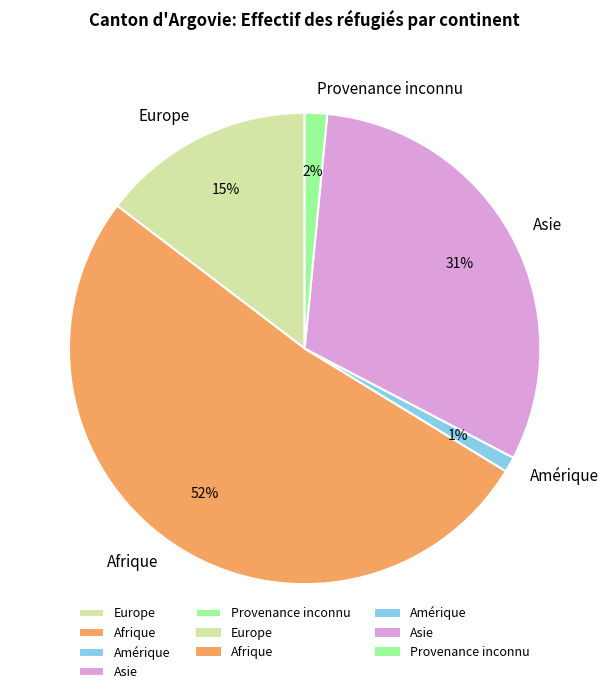

To the nearest percent, what is the difference between the Asie and Europe slice percentages?

16%